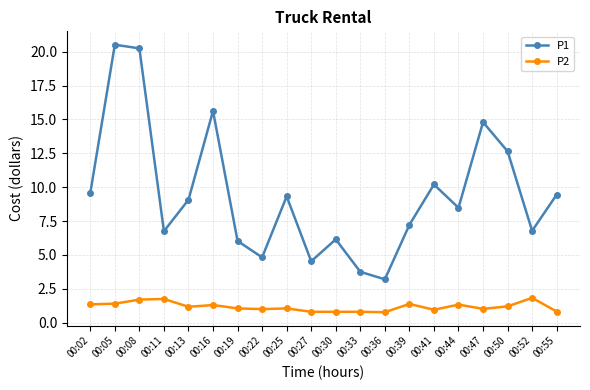

Which series has the largest total across all categories?

P1